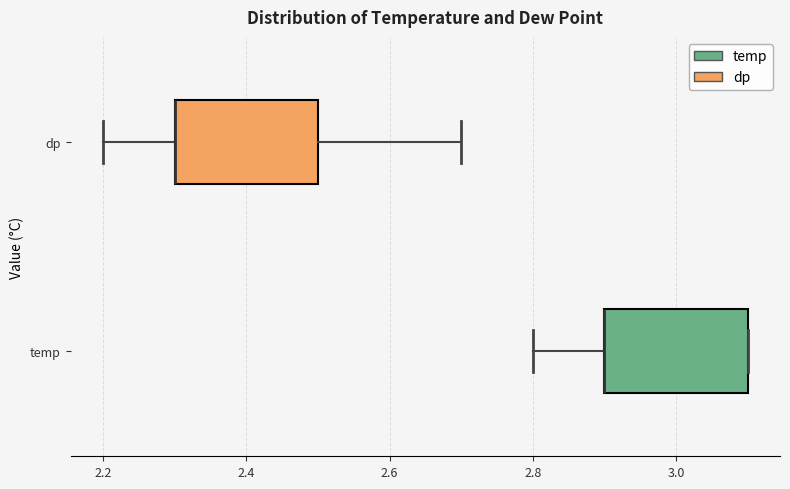

Reading bottom to top, transcribe this box plot: for each box, give where its median line is, the range the box spans, and where its two whiskers end, as read against the x-axis. The values are not printed on the chart, so give them approximately, as read against the axis.

temp: median 2.9 (drawn on the box's left edge), box 2.9 to 3.1, whiskers 2.8 to 3.1
dp: median 2.3 (drawn on the box's left edge), box 2.3 to 2.5, whiskers 2.2 to 2.7